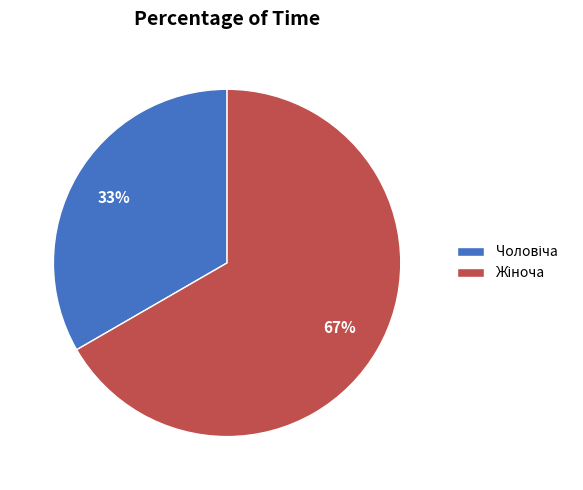

How many slices are in this pie chart?

2